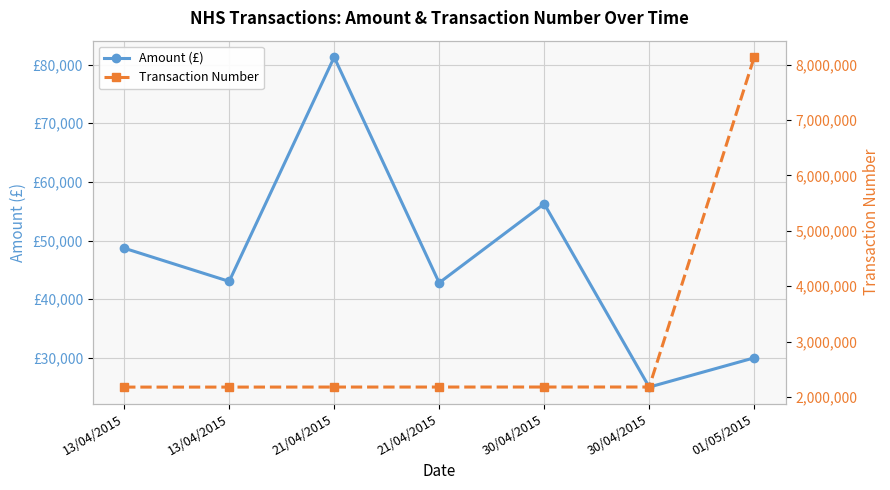

The value of Amount (£) at 21/04/2015 is 42793. True or false?

True